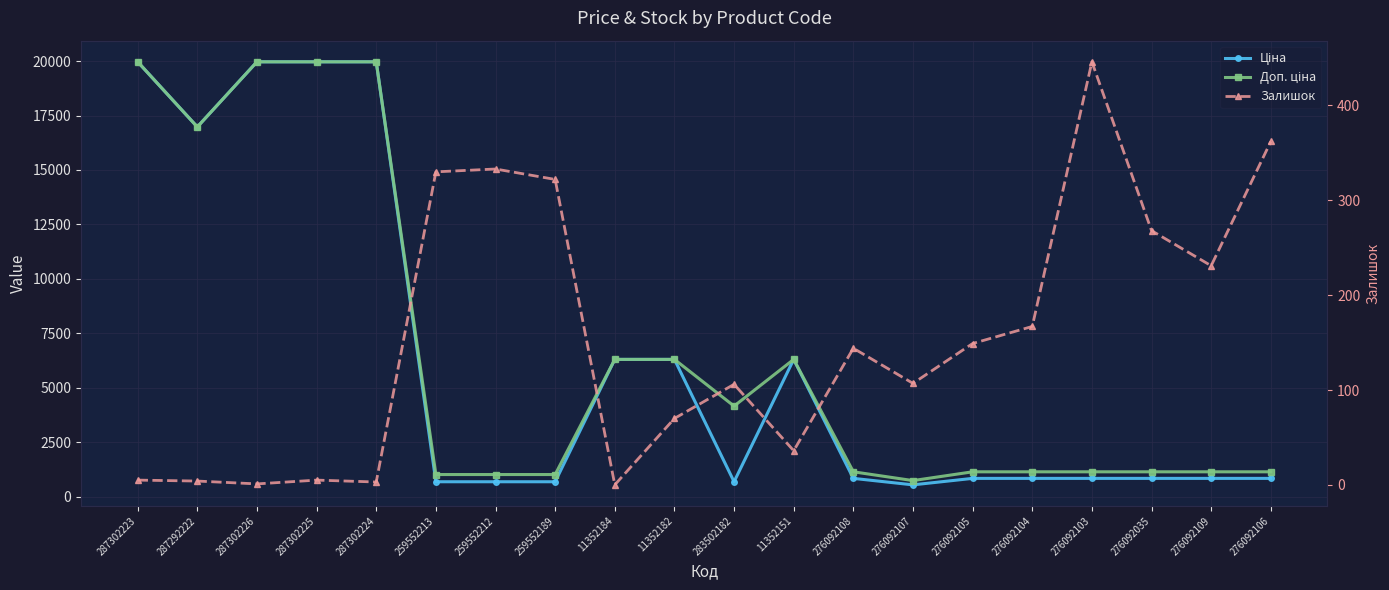

Rank the series at 287292222 from highest to lowest value.

Ціна, Доп. ціна, Залишок